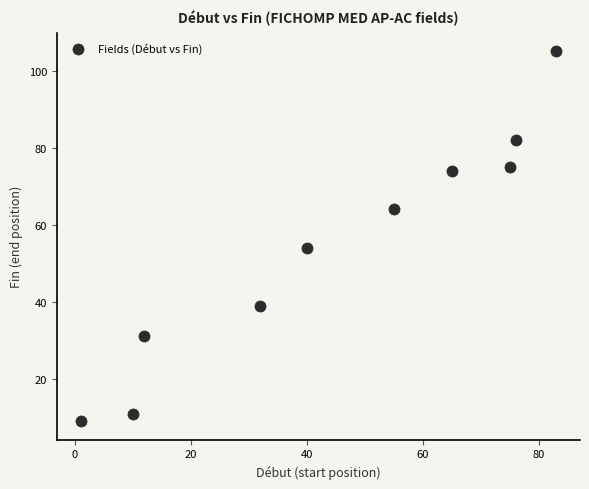

What Y value in the scatter plot is closest to 57?

54